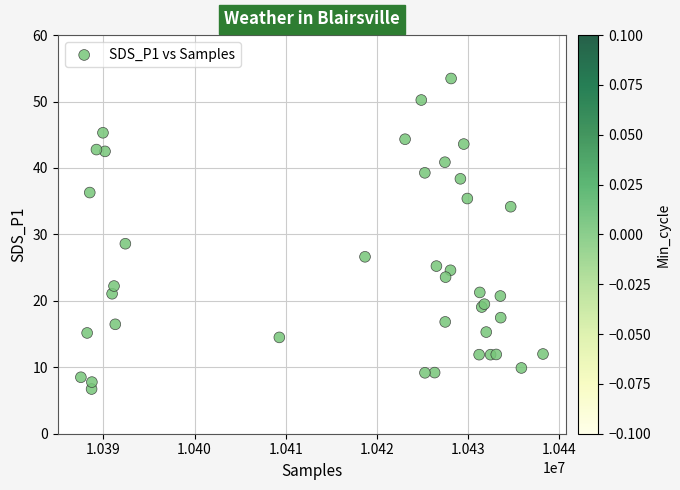

What Y value in the scatter plot is closest to 30?

28.6